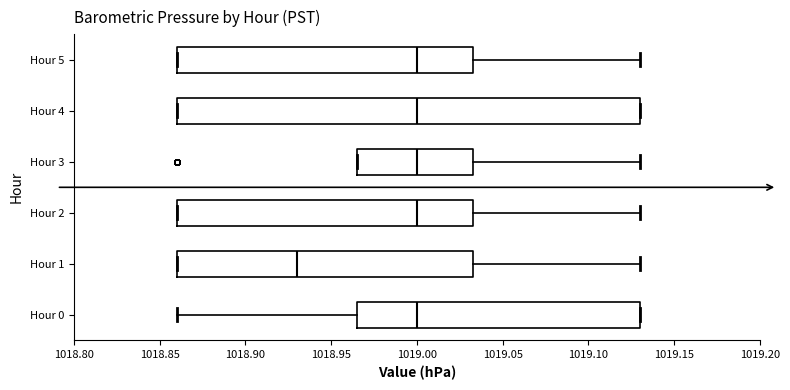

Reading bottom to top, transcribe this box plot: for each box, give where its median line is, the range the box spans, and where its two whiskers end, as read against the x-axis. The values are not printed on the chart, so give them approximately, as read against the axis.

Hour 0: median 1019.000, box 1018.965 to 1019.130, whiskers 1018.860 to 1019.130
Hour 1: median 1018.930, box 1018.860 to 1019.035, whiskers 1018.860 to 1019.130
Hour 2: median 1019.000, box 1018.860 to 1019.035, whiskers 1018.860 to 1019.130
Hour 3: median 1019.000, box 1018.965 to 1019.035, whiskers 1018.965 to 1019.130
Hour 4: median 1019.000, box 1018.860 to 1019.130, whiskers 1018.860 to 1019.130
Hour 5: median 1019.000, box 1018.860 to 1019.035, whiskers 1018.860 to 1019.130